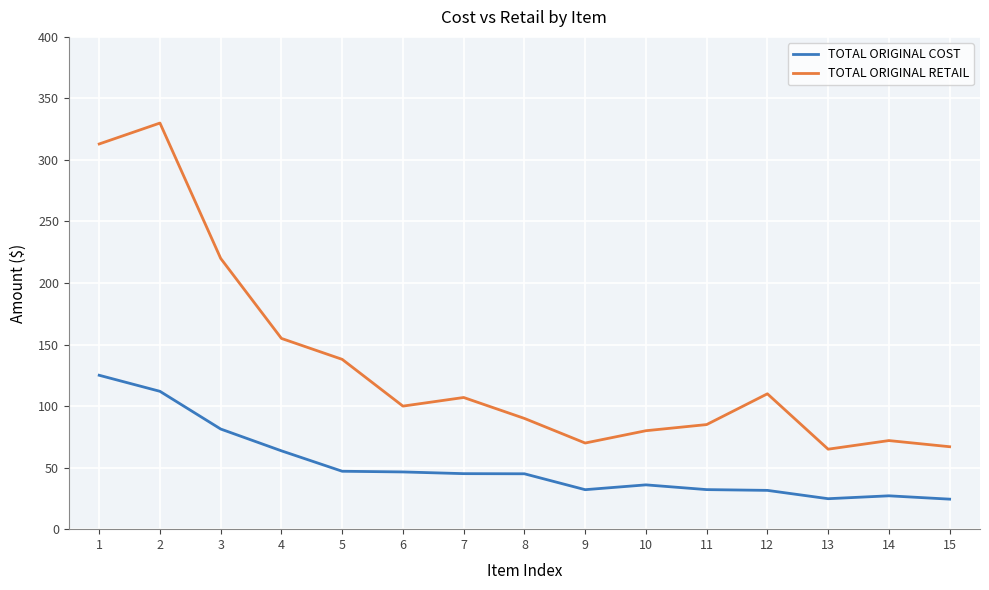

What is the highest value of the TOTAL ORIGINAL RETAIL series?

330.0